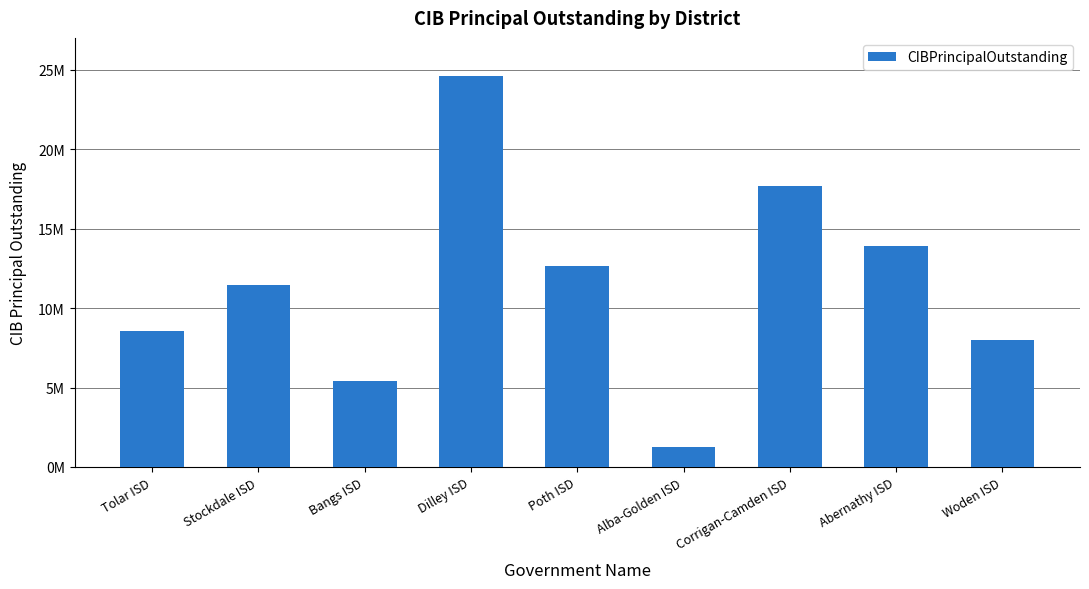

Is it true that the value at Bangs ISD is 9465818?

False